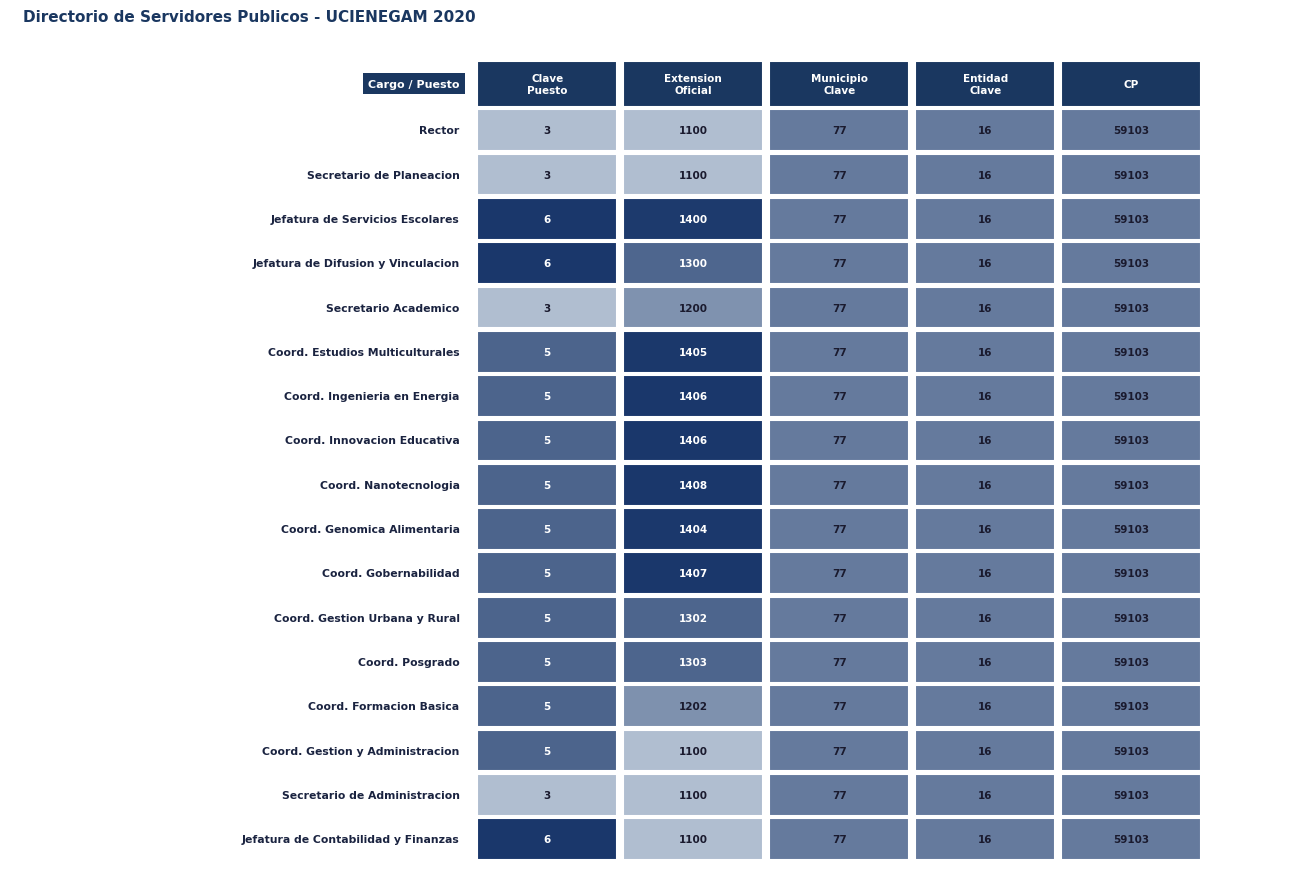

What is the difference between the maximum and second lowest values in the Coord. Estudios Multiculturales series?

59087